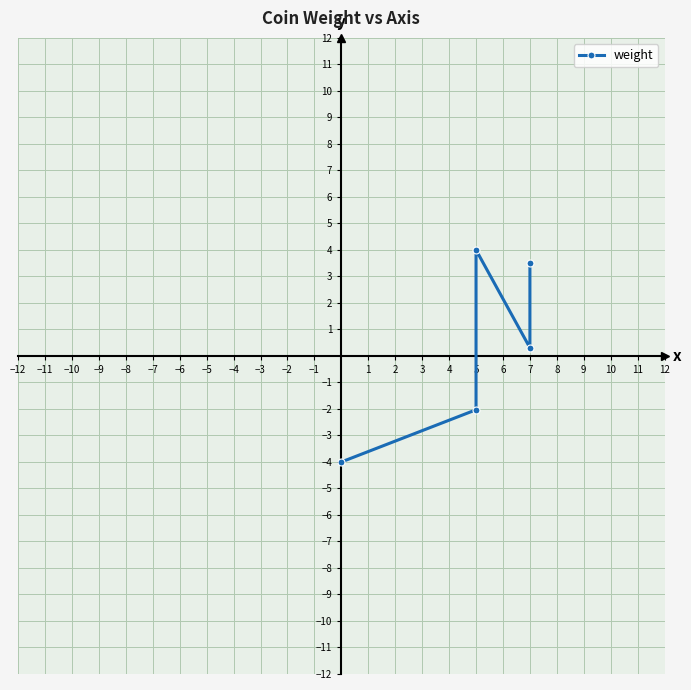

What is the sum of all values?

1.8